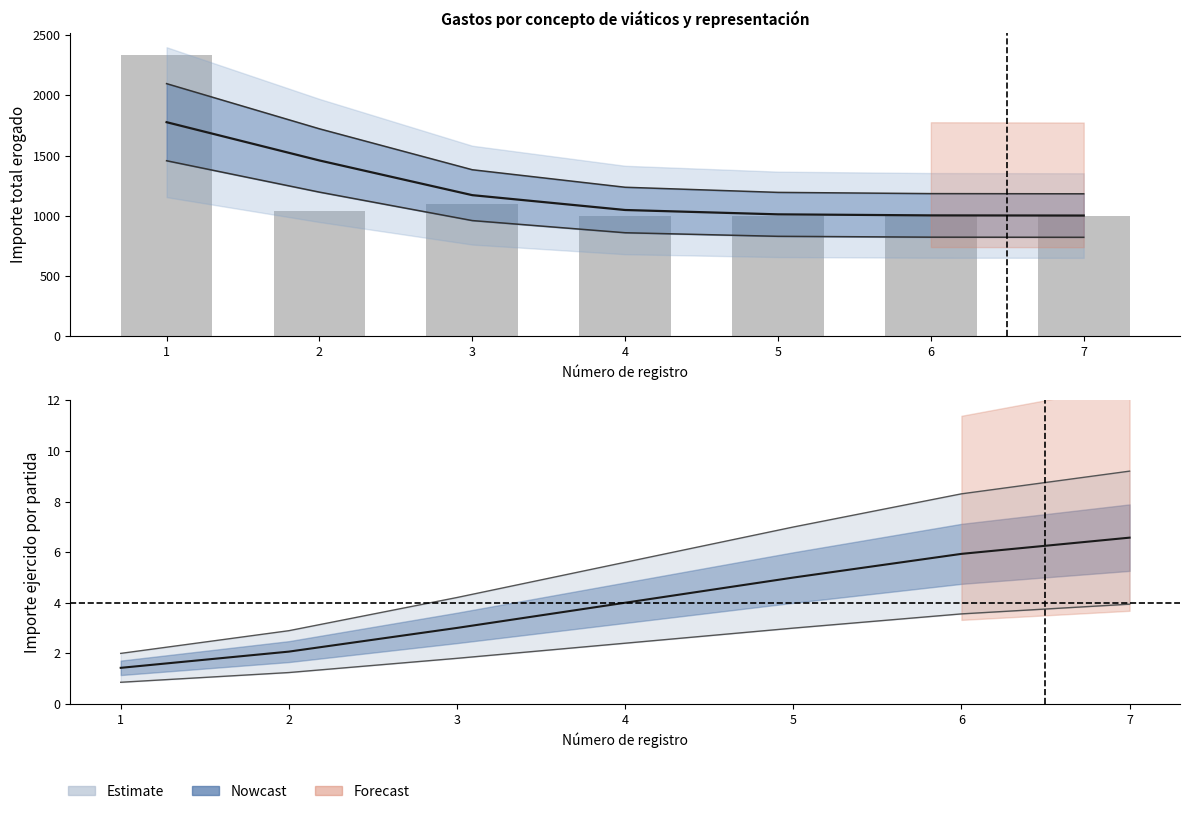

What is the change in value from 1 to 3?

-1235